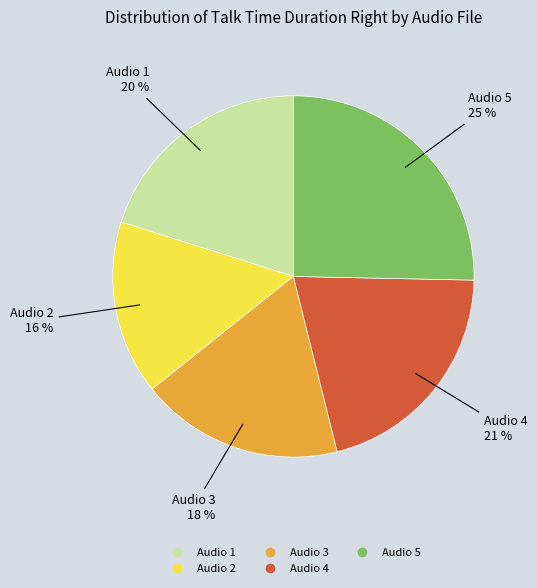

To the nearest percent, what is the average slice percentage?

20%